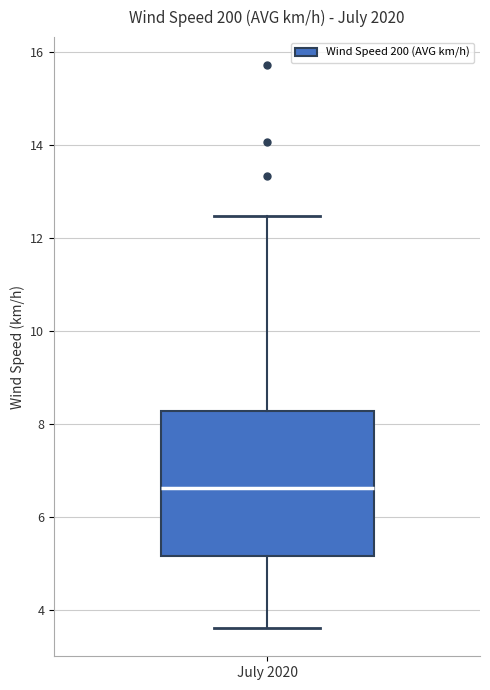

Transcribe this box plot: give where the median line is, the range the box spans, and where the two whiskers end, as read against the y-axis. The values are not printed on the chart, so give them approximately, as read against the axis.

median 6.6, box 5.2 to 8.2, whiskers 3.6 to 12.4